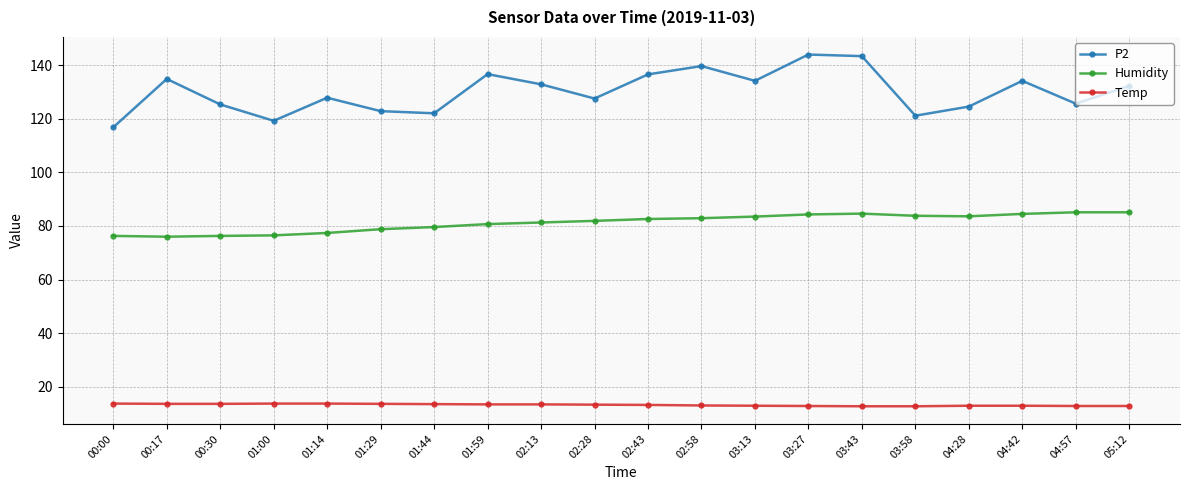

What is the lowest value of the Temp series?

12.8